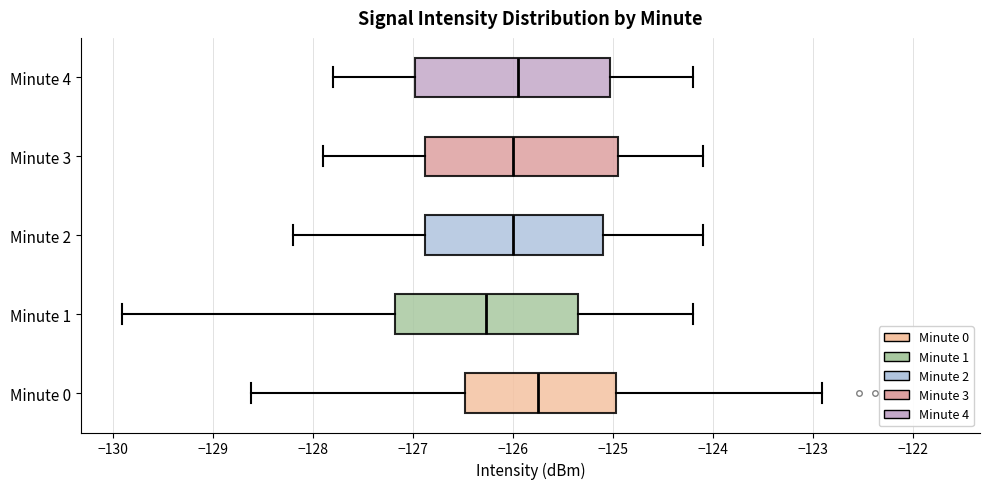

Reading bottom to top, transcribe this box plot: for each box, give where its median line is, the range the box spans, and where its two whiskers end, as read against the x-axis. The values are not printed on the chart, so give them approximately, as read against the axis.

Minute 0: median -125.7, box -126.5 to -125.0, whiskers -128.6 to -122.9
Minute 1: median -126.3, box -127.2 to -125.3, whiskers -129.9 to -124.2
Minute 2: median -126.0, box -126.9 to -125.1, whiskers -128.2 to -124.1
Minute 3: median -126.0, box -126.9 to -124.9, whiskers -127.9 to -124.1
Minute 4: median -125.9, box -127.0 to -125.0, whiskers -127.8 to -124.2